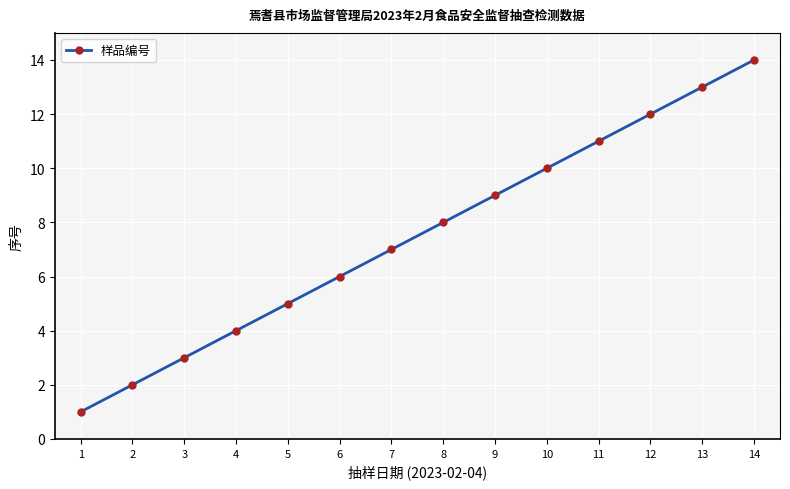

Between 14 and 1, which is larger?

14